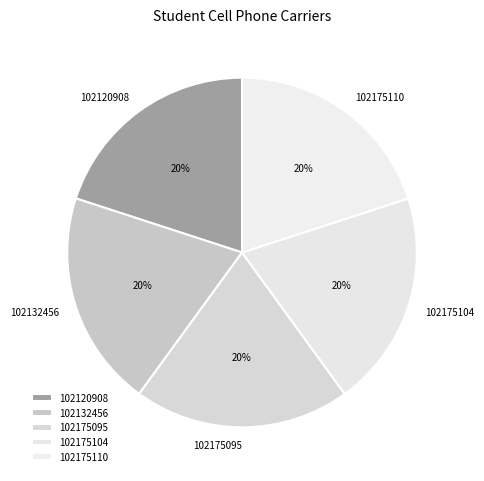

Is there a majority slice in this chart?

No